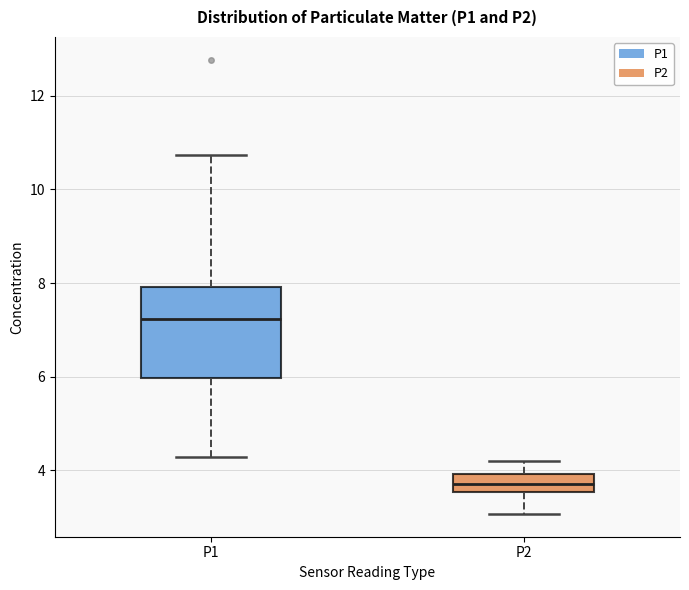

Reading left to right, read every box against the y-axis: the position of its median line, the range the box covers, and the ends of its whiskers. The values are not printed on the chart, so give them approximately, as read against the axis.

P1: median 7.2, box 6.0 to 8.0, whiskers 4.2 to 10.8
P2: median 3.8, box 3.6 to 4.0, whiskers 3.0 to 4.2